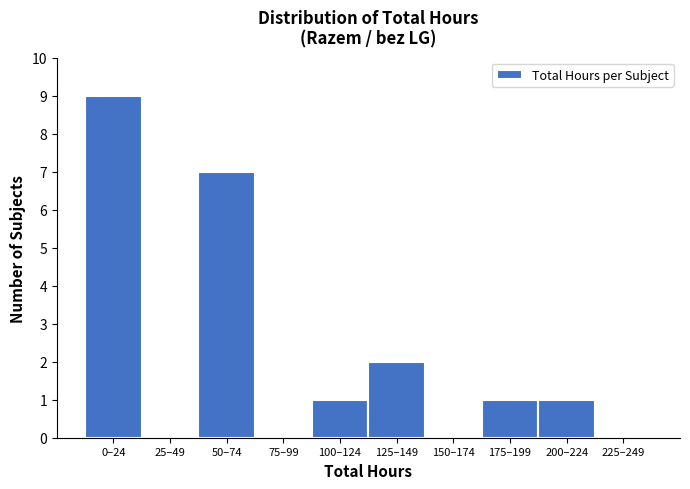

Reading left to right, what are all the values shown in this chart?

0–24=9	25–49=0	50–74=7	75–99=0	100–124=1	125–149=2	150–174=0	175–199=1	200–224=1	225–249=0